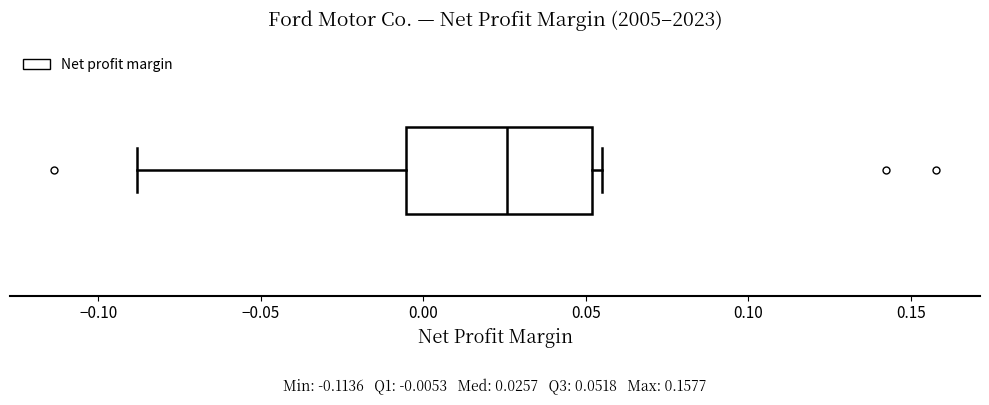

Read this box plot against the x-axis: the position of the median line, the range covered by the box, and the ends of both whiskers. The values are not printed on the chart, so give them approximately, as read against the axis.

median 0.025, box -0.005 to 0.050, whiskers -0.090 to 0.055